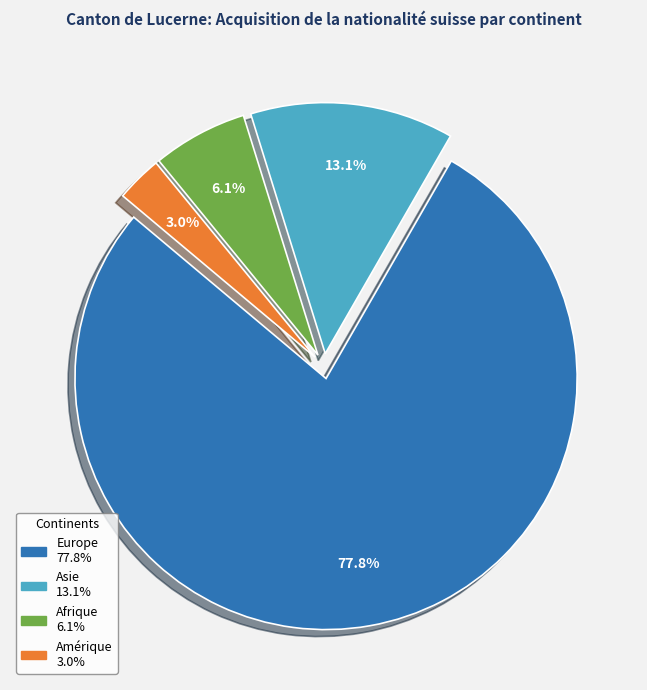

Is there a majority slice in this chart?

Yes